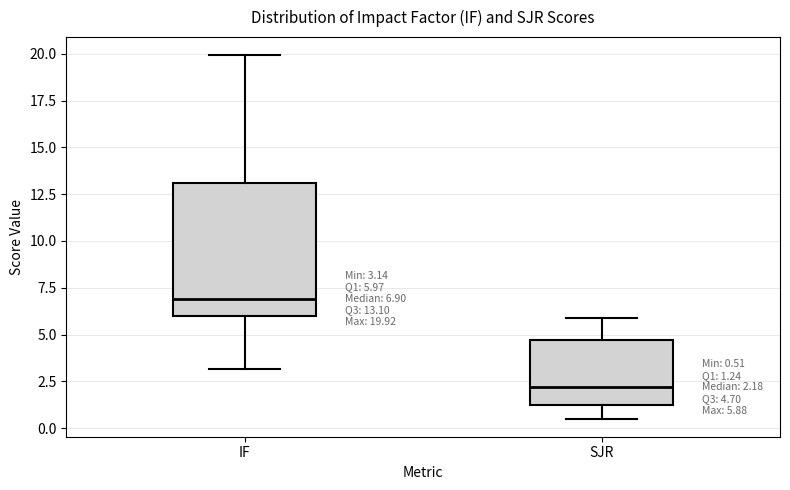

Which box's median line is the lowest?

SJR